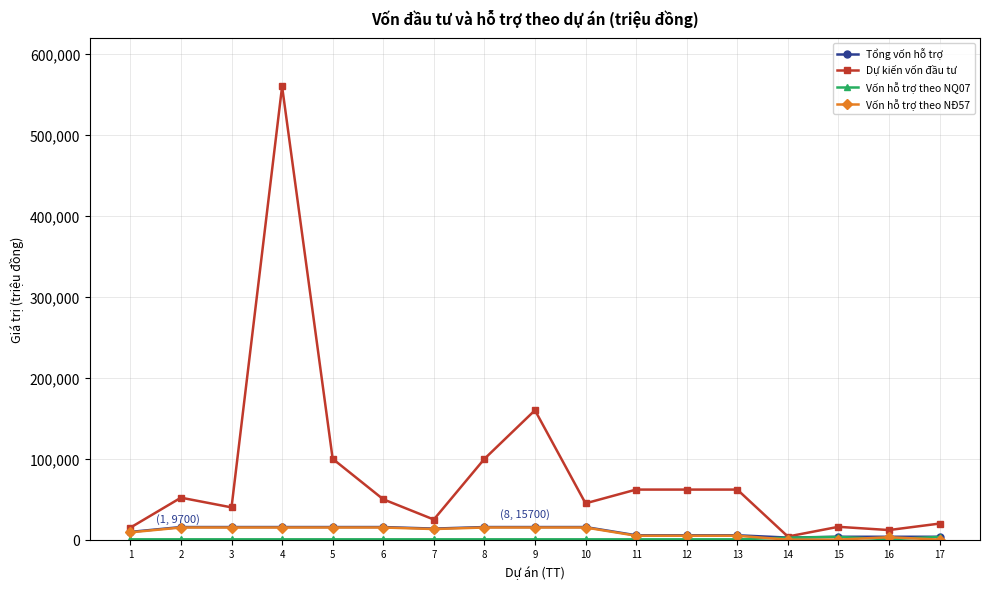

Between 4 and 14, which series saw the biggest shift?

Dự kiến vốn đầu tư